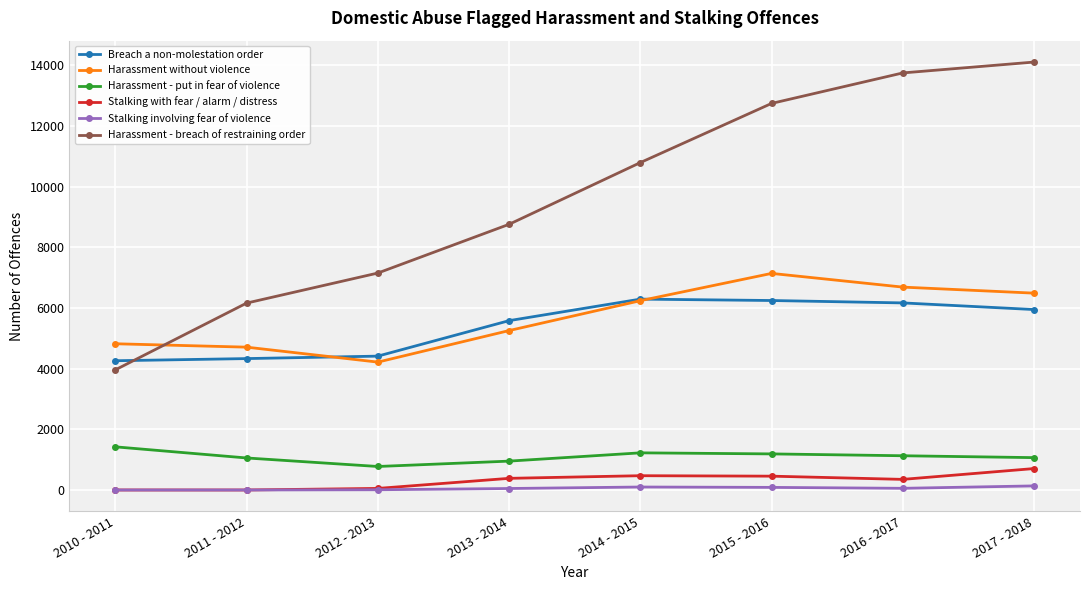

Which series has the largest total across all categories?

Harassment - breach of restraining order